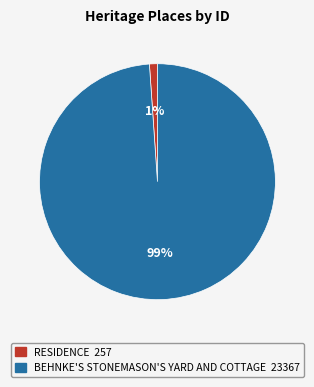

To the nearest percent, what portion does RESIDENCE represent?

1%